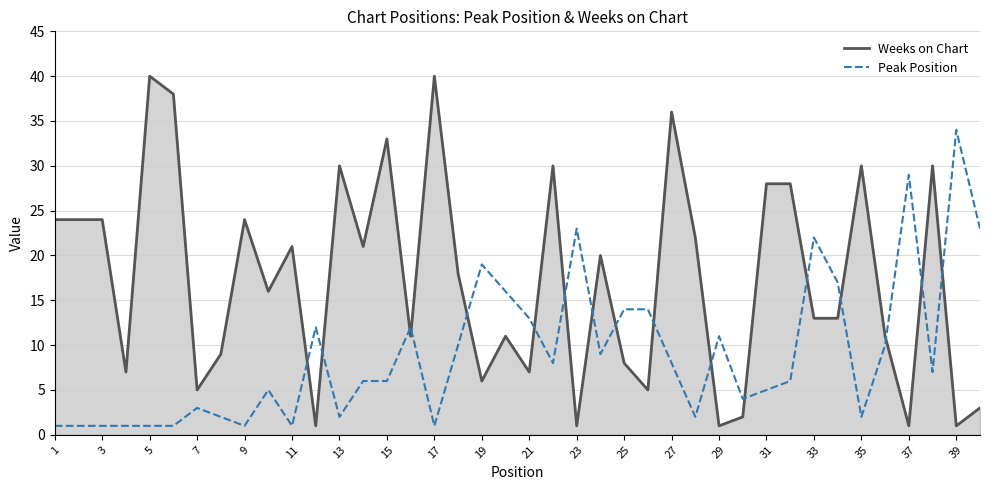

List the series in order of their peak value, highest first.

Weeks on Chart, Peak Position